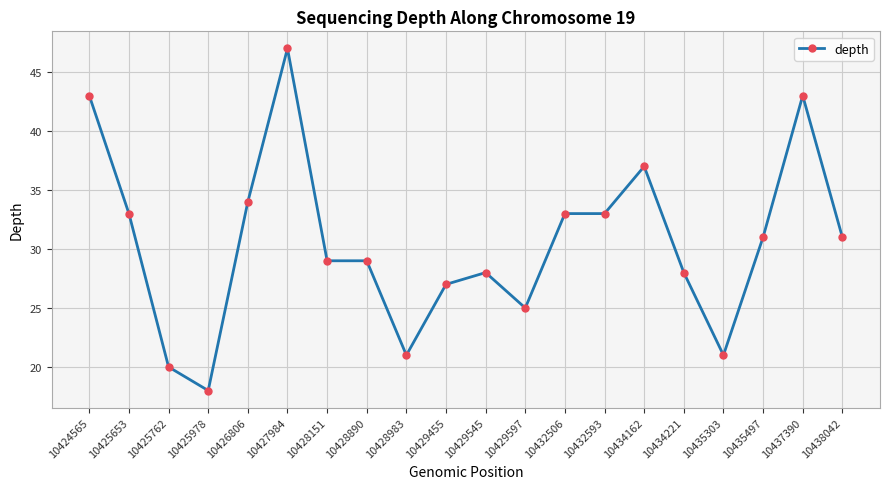

Which label corresponds to the largest value in the chart?

10427984